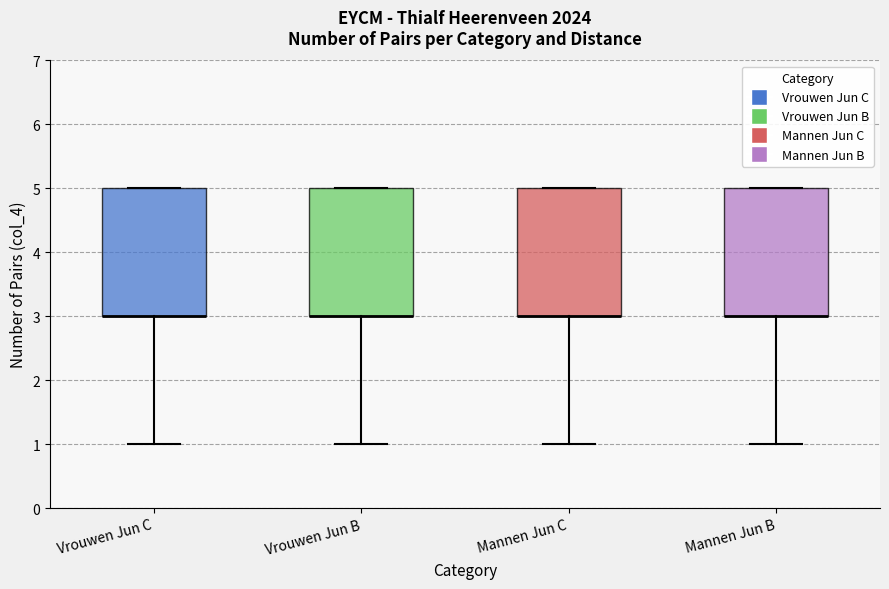

Where does the lower whisker of the box for Vrouwen Jun B end on the y-axis? The values are not printed on the chart, so give them approximately, as read against the axis.

1